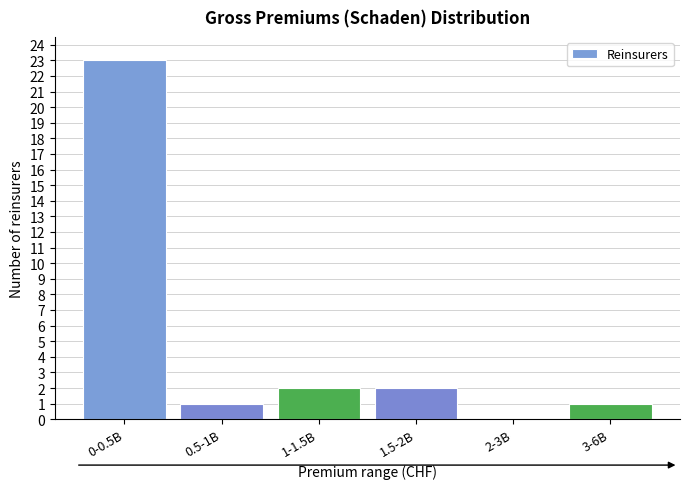

Reading left to right, transcribe all the data shown in this chart.

0-0.5B=23	0.5-1B=1	1-1.5B=2	1.5-2B=2	2-3B=0	3-6B=1